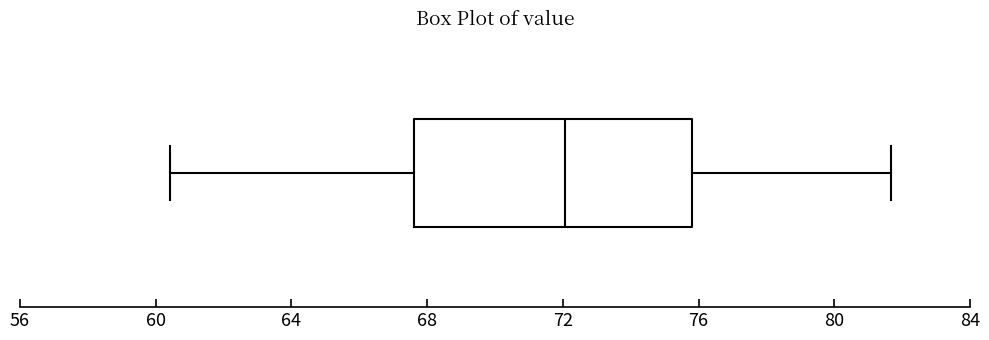

Transcribe this box plot: give where the median line is, the range the box spans, and where the two whiskers end, as read against the x-axis. The values are not printed on the chart, so give them approximately, as read against the axis.

median 72.0, box 67.5 to 76.0, whiskers 60.5 to 81.5